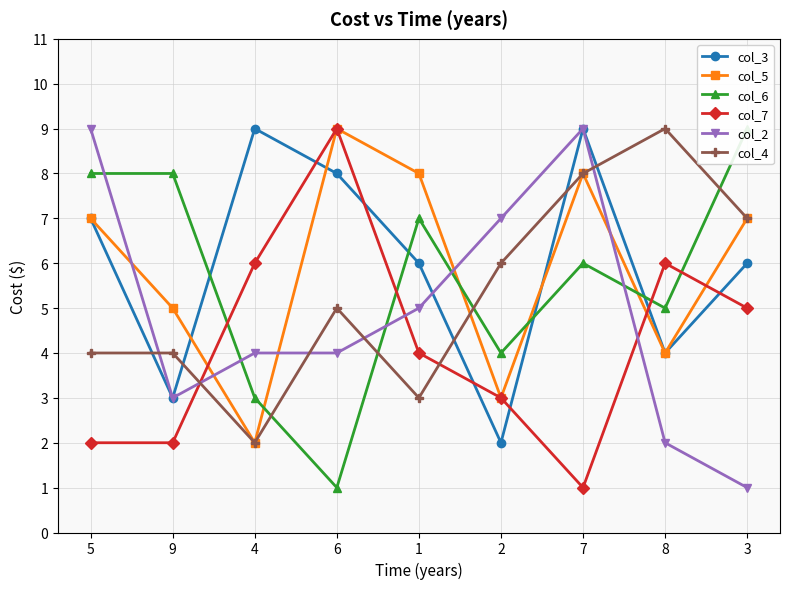

How many lines are shown in the chart?

6